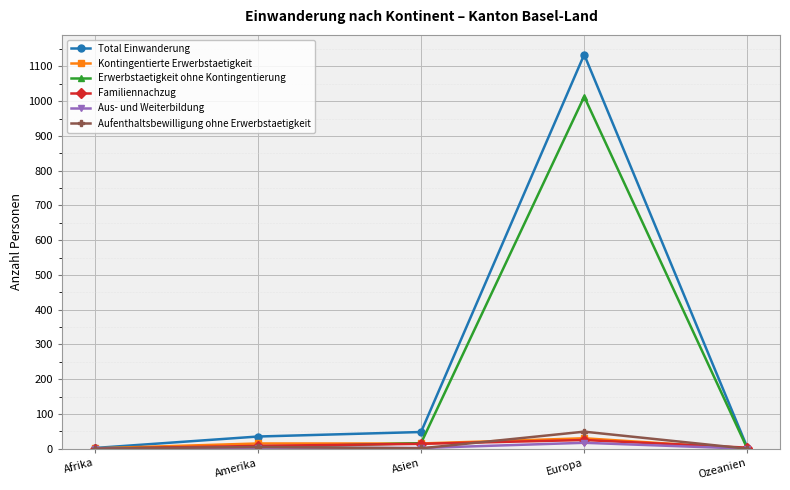

What is the value of the Aufenthaltsbewilligung ohne Erwerbstaetigkeit point at the 3rd from the left?

1